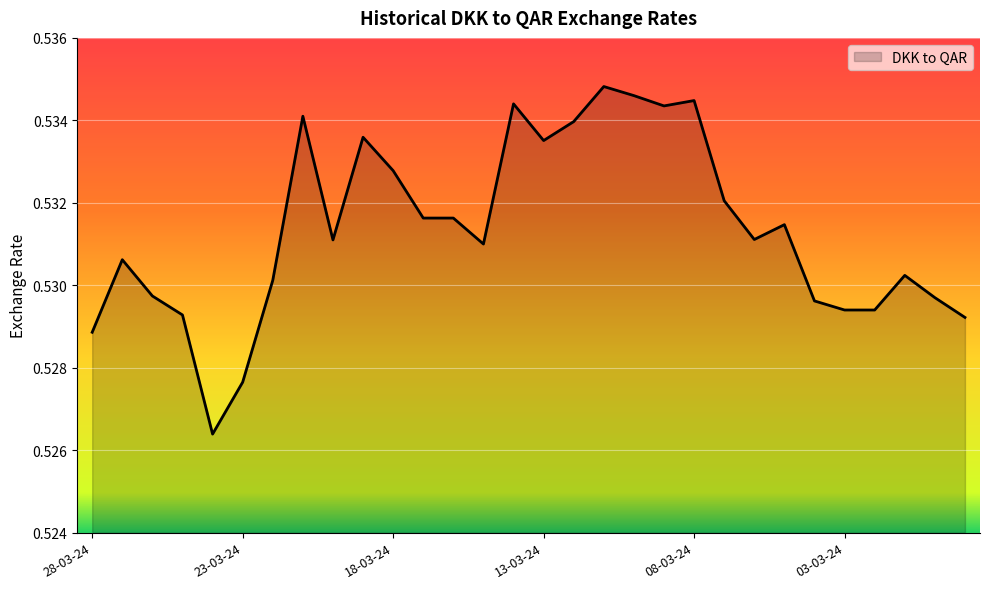

Does the chart have visible grid lines?

Yes